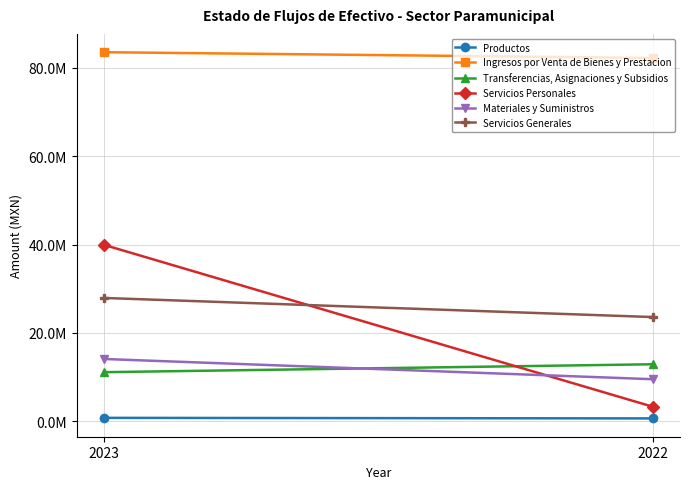

Reading left to right, extract all data points from this chart.

Productos: 788143	661301
Ingresos por Venta de Bienes y Prestacion: 83507952	82201758
Transferencias, Asignaciones y Subsidios: 11118727	12910799
Servicios Personales: 39918120	3318874
Materiales y Suministros: 14104595	9531229
Servicios Generales: 27911747	23591259